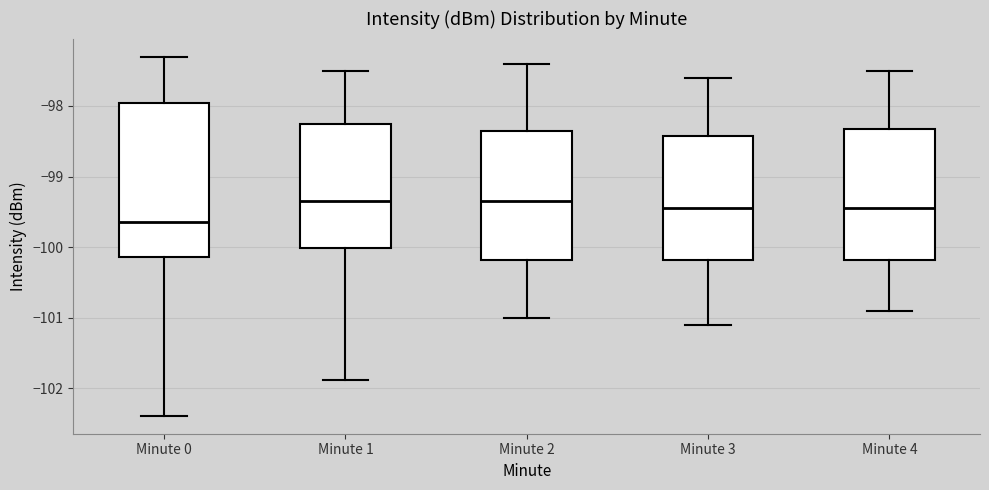

Reading left to right, transcribe this box plot: for each box, give where its median line is, the range the box spans, and where its two whiskers end, as read against the y-axis. The values are not printed on the chart, so give them approximately, as read against the axis.

Minute 0: median -99.6, box -100.1 to -98.0, whiskers -102.4 to -97.3
Minute 1: median -99.3, box -100.0 to -98.2, whiskers -101.9 to -97.5
Minute 2: median -99.3, box -100.2 to -98.3, whiskers -101.0 to -97.4
Minute 3: median -99.4, box -100.2 to -98.4, whiskers -101.1 to -97.6
Minute 4: median -99.4, box -100.2 to -98.3, whiskers -100.9 to -97.5